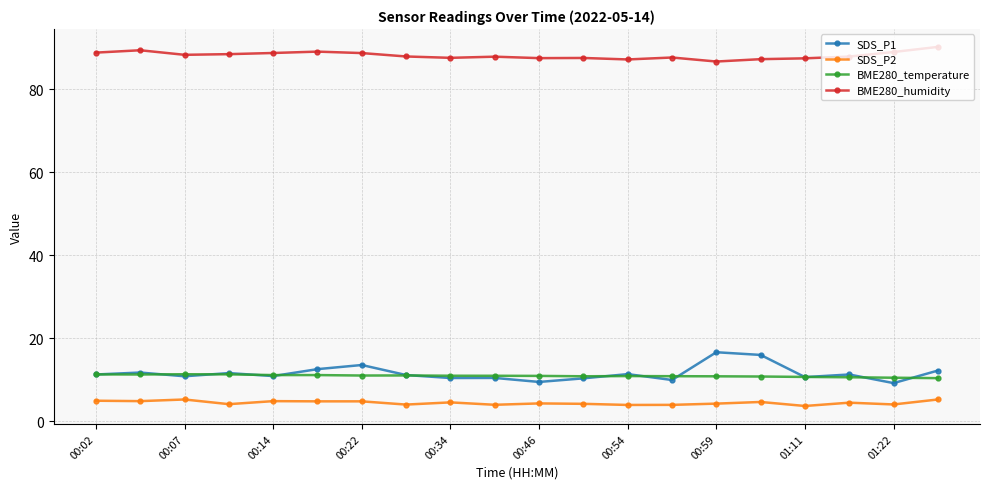

True or false: BME280_humidity and SDS_P1 cross at least once.

False